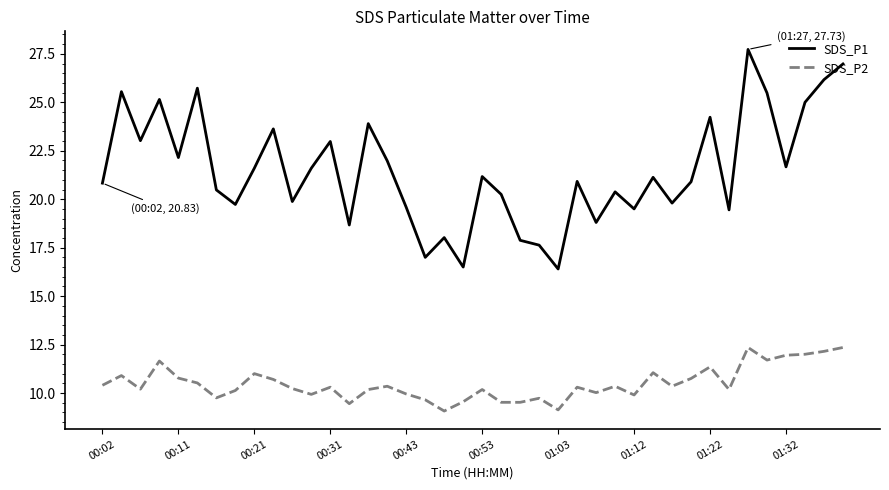

Which series has the largest total across all categories?

SDS_P1